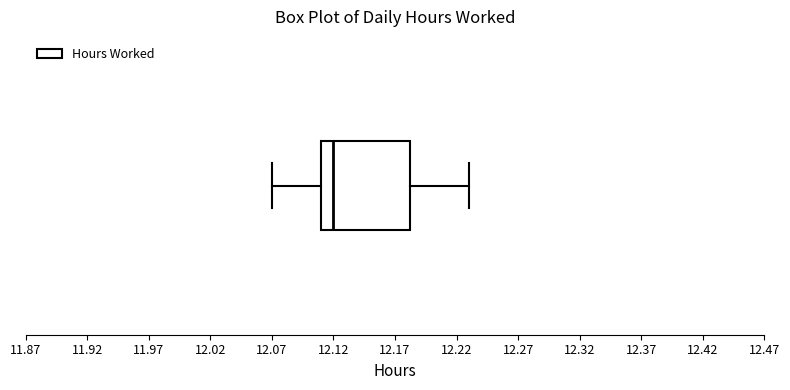

Transcribe this box plot: give where the median line is, the range the box spans, and where the two whiskers end, as read against the x-axis. The values are not printed on the chart, so give them approximately, as read against the axis.

median 12.120, box 12.110 to 12.185, whiskers 12.070 to 12.230